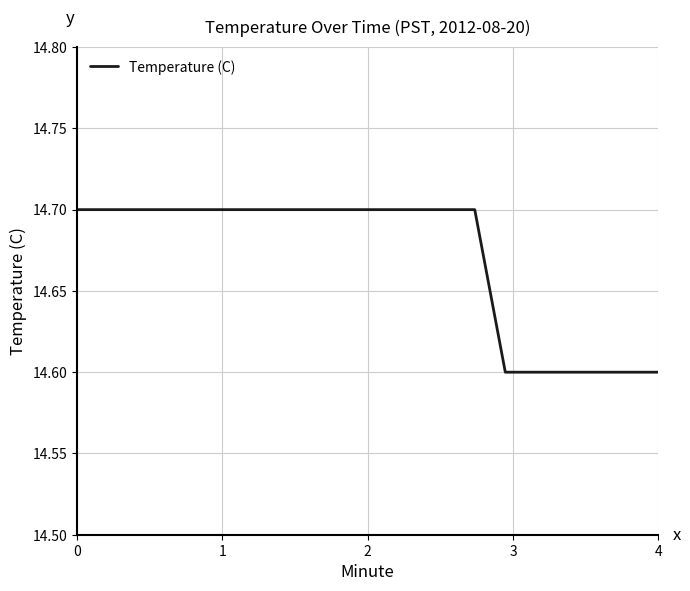

How many lines are shown in the chart?

1